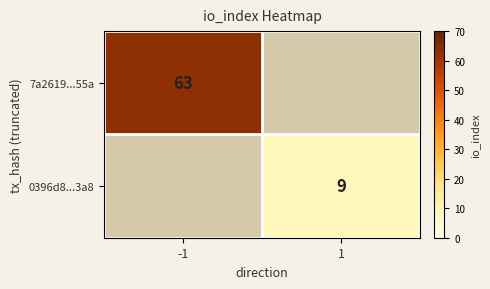

The value of 7a2619...55a at -1 is 107. True or false?

False